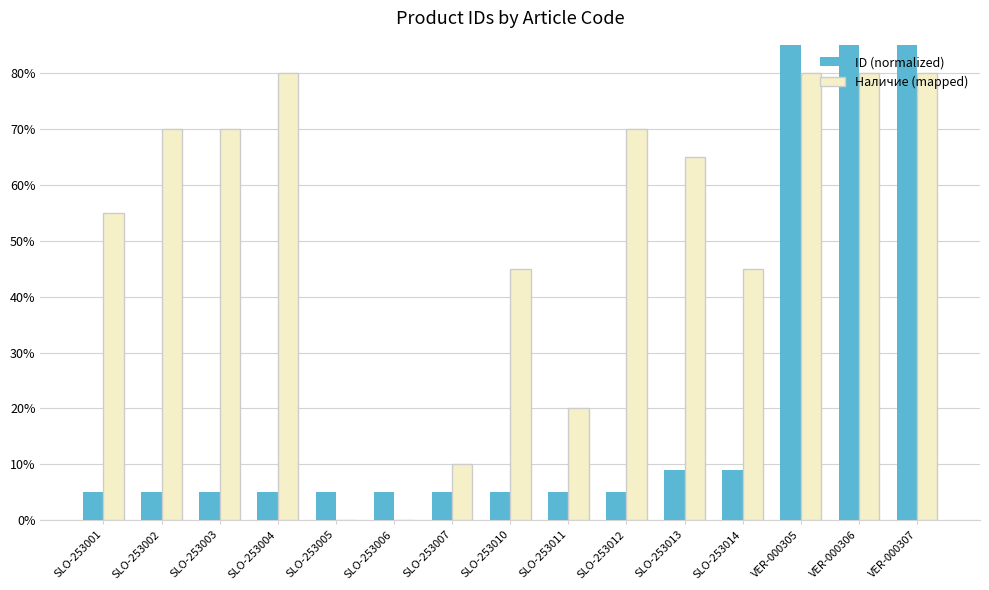

Reading left to right, transcribe all the data shown in this chart.

ID (normalized): SLO-253001=5.0	SLO-253002=5.0	SLO-253003=5.0	SLO-253004=5.0	SLO-253005=5.0	SLO-253006=5.0	SLO-253007=5.0	SLO-253010=5.0	SLO-253011=5.0	SLO-253012=5.0	SLO-253013=9.1	SLO-253014=9.1	VER-000305=85.0	VER-000306=85.0	VER-000307=85.0
Наличие (mapped): SLO-253001=55.0	SLO-253002=70.0	SLO-253003=70.0	SLO-253004=80.0	SLO-253005=0.0	SLO-253006=0.0	SLO-253007=10.0	SLO-253010=45.0	SLO-253011=20.0	SLO-253012=70.0	SLO-253013=65.0	SLO-253014=45.0	VER-000305=80.0	VER-000306=80.0	VER-000307=80.0